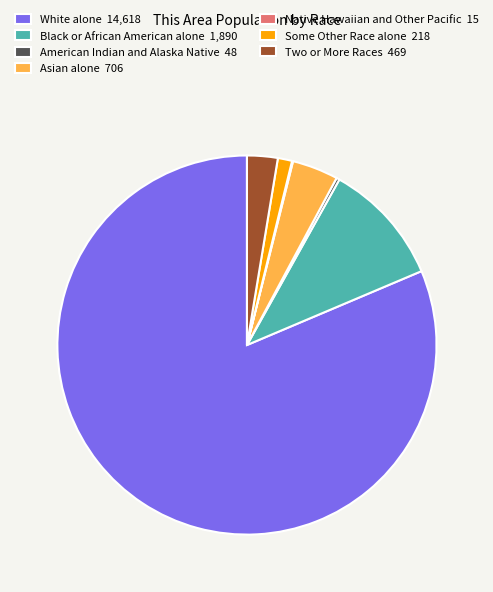

Is it true that White alone 14,618 is 68% of the pie?

False